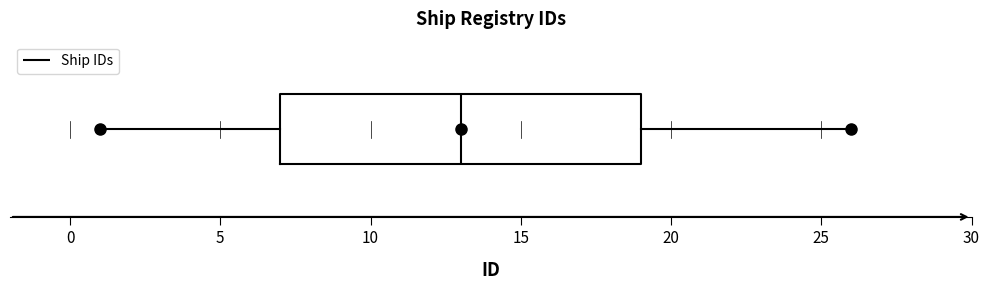

Where does the left whisker of the box end on the x-axis? The values are not printed on the chart, so give them approximately, as read against the axis.

1